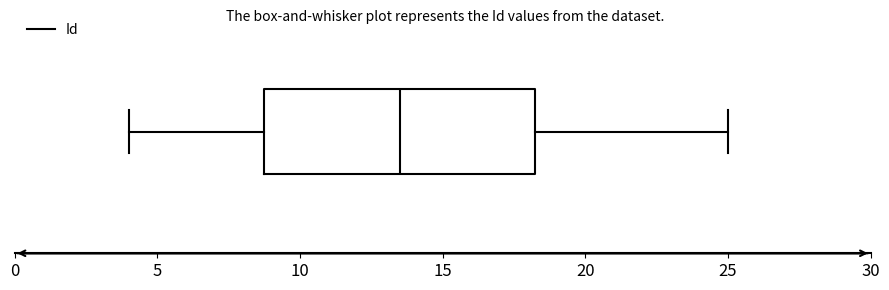

Where does the left whisker of the box end on the x-axis? The values are not printed on the chart, so give them approximately, as read against the axis.

4.0